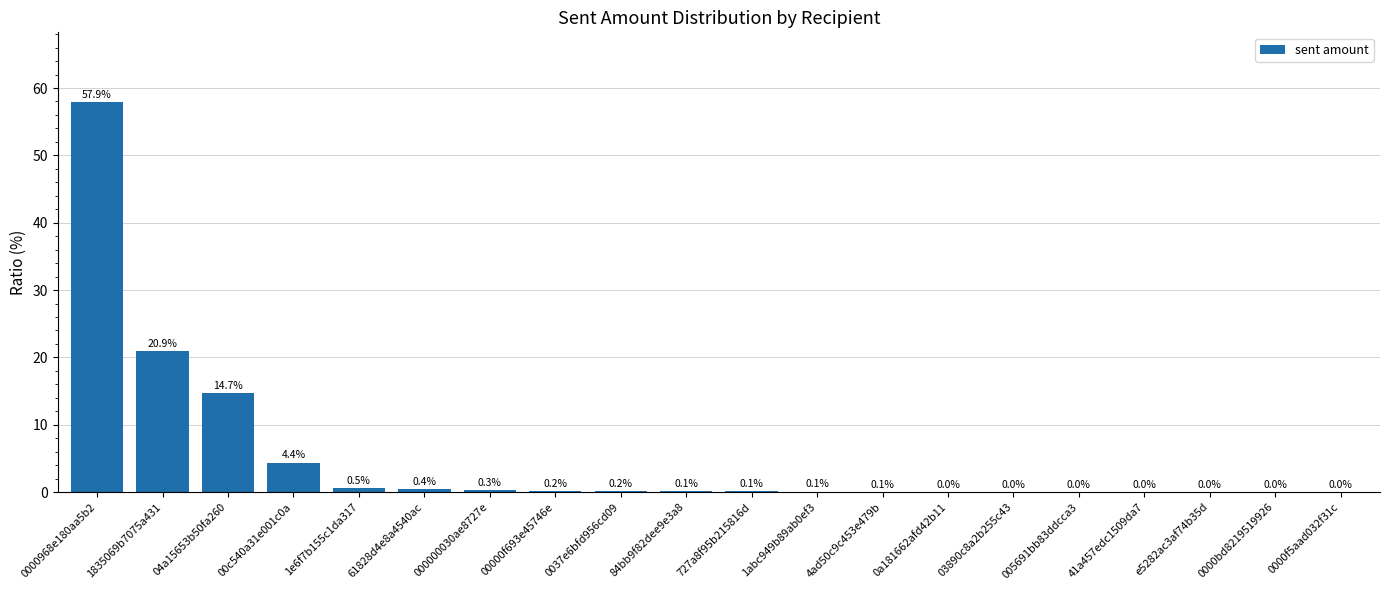

What is the sum of the values at 005691bb83ddcca3 and 1835069b7075a431?

21.0